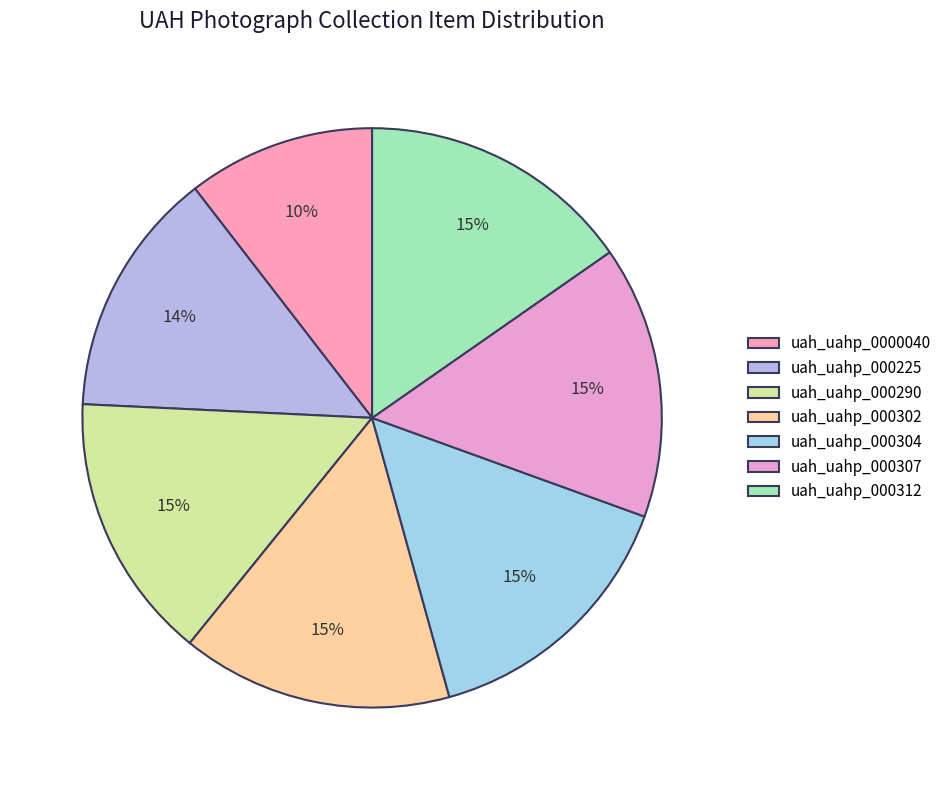

Rank the categories by value from highest to lowest.

uah_uahp_000312, uah_uahp_000307, uah_uahp_000304, uah_uahp_000302, uah_uahp_000290, uah_uahp_000225, uah_uahp_0000040